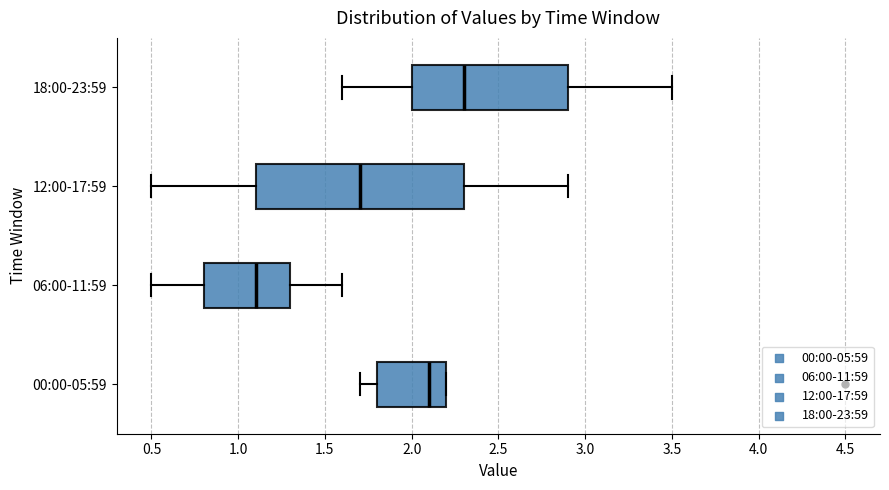

Reading bottom to top, transcribe this box plot: for each box, give where its median line is, the range the box spans, and where its two whiskers end, as read against the x-axis. The values are not printed on the chart, so give them approximately, as read against the axis.

00:00-05:59: median 2.1, box 1.8 to 2.2, whiskers 1.7 to 2.2
06:00-11:59: median 1.1, box 0.8 to 1.3, whiskers 0.5 to 1.6
12:00-17:59: median 1.7, box 1.1 to 2.3, whiskers 0.5 to 2.9
18:00-23:59: median 2.3, box 2.0 to 2.9, whiskers 1.6 to 3.5